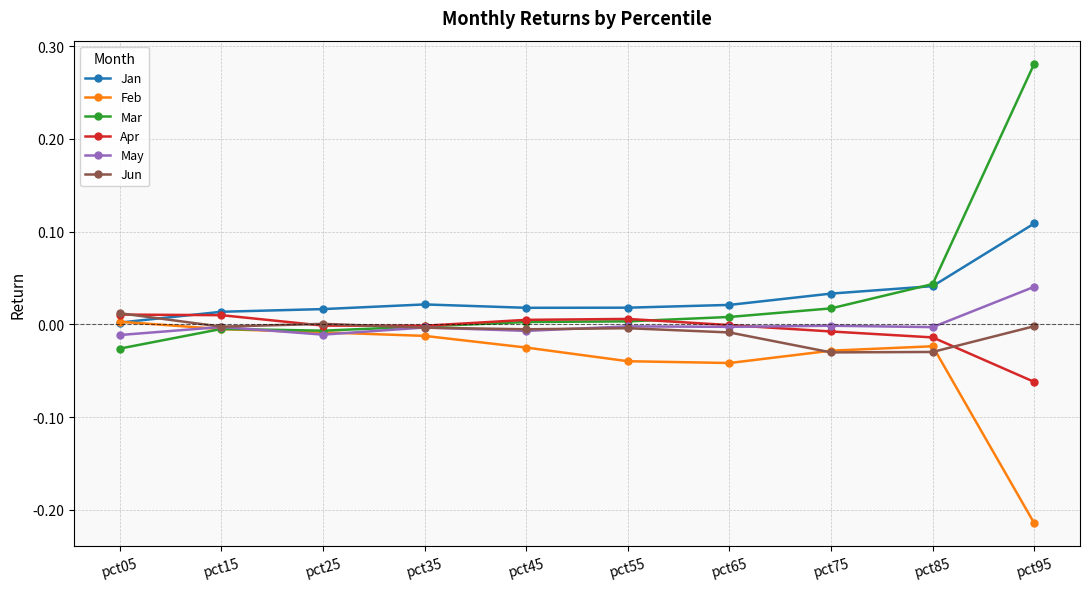

At how many categories does at least one series exceed 0?

10